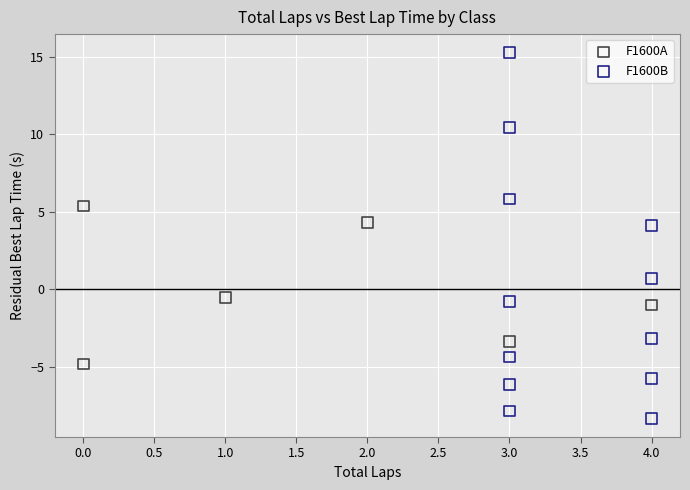

Which series contains the lowest Y value?

F1600B